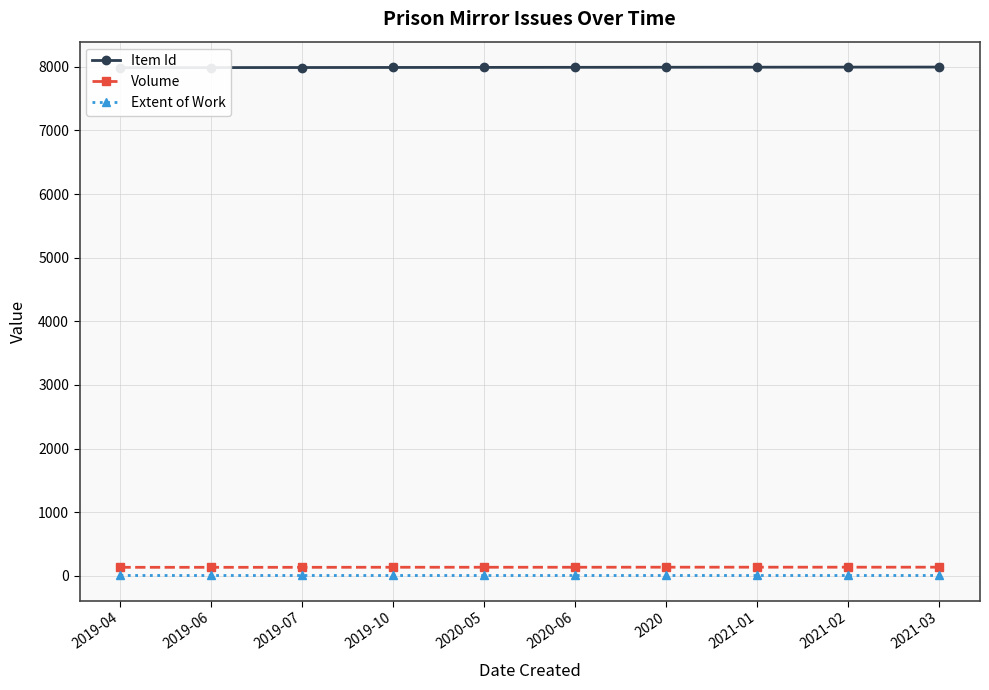

Is the value of Extent of Work at 2019-06 greater than the value of Item Id at 2019-10?

No